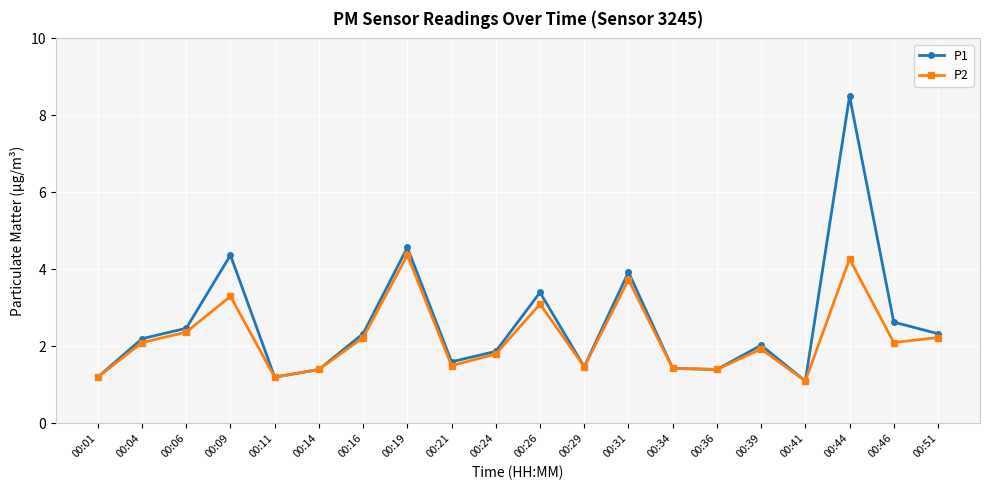

At which label does P2 reach its peak?

00:19